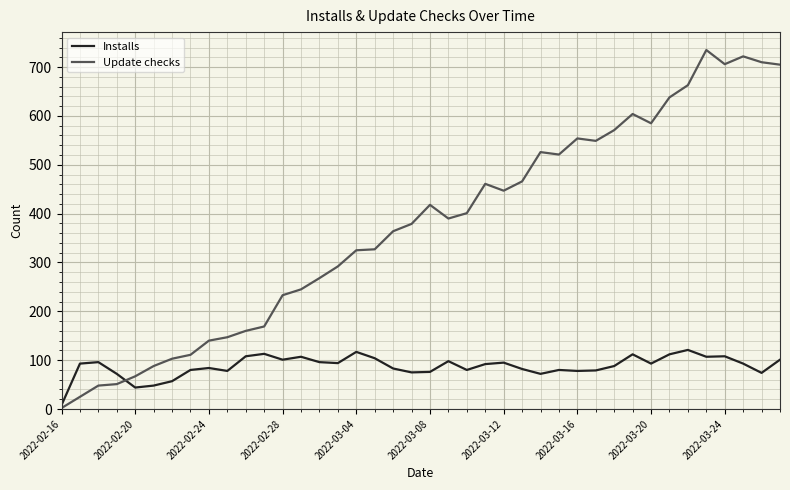

What is the maximum value shown in the chart?

735